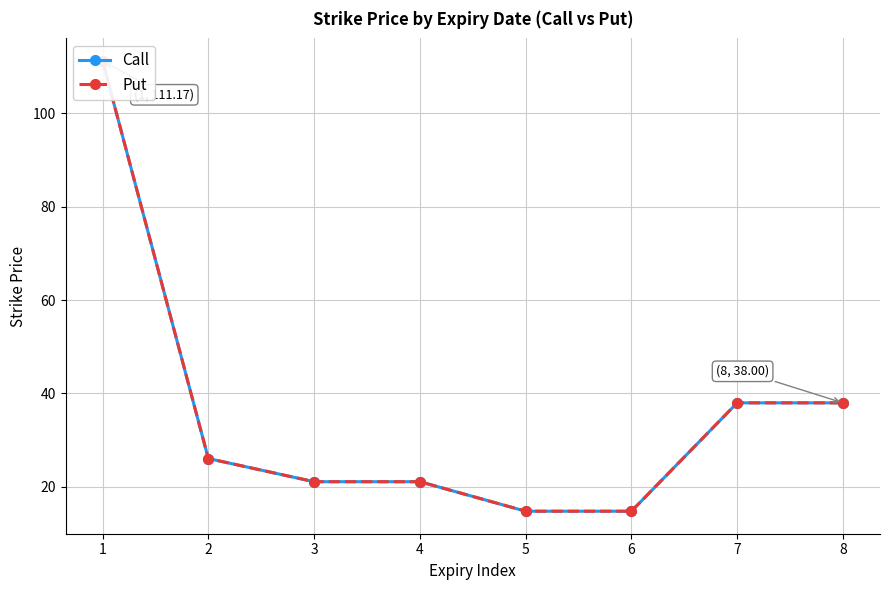

Reading right to left, transcribe all the data shown in this chart.

Call: 38.0	38.0	14.8	14.8	21.1	21.1	26.1	111.2
Put: 38.0	38.0	14.8	14.8	21.1	21.1	26.1	111.2